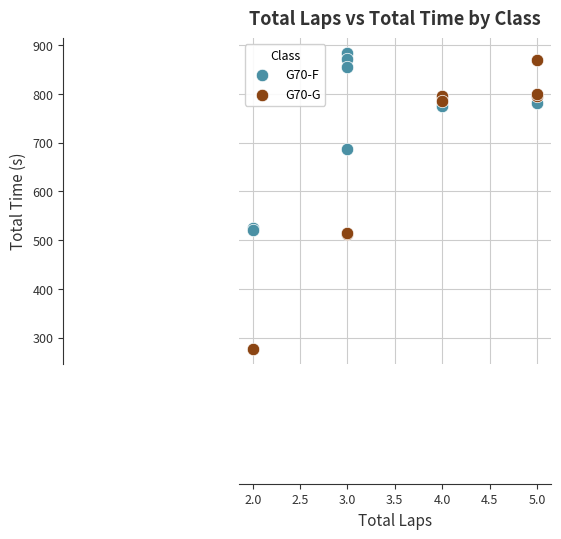

Which series contains the lowest Y value?

G70-G